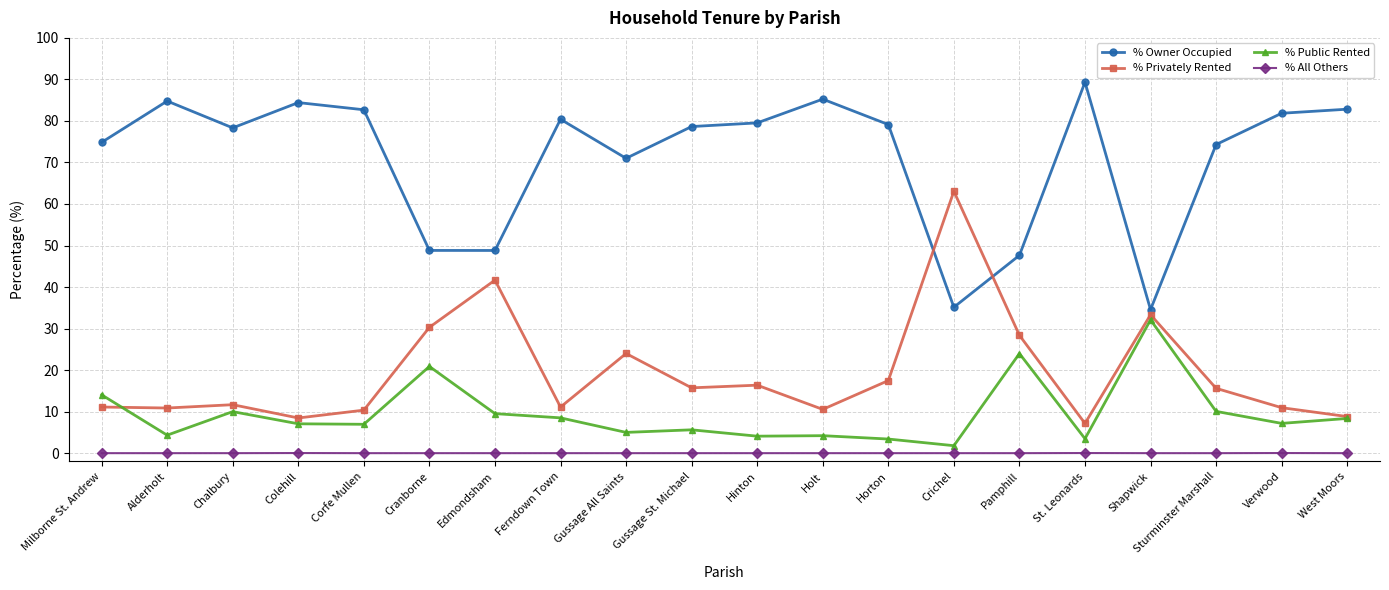

Which category has the highest value across all series?

St. Leonards